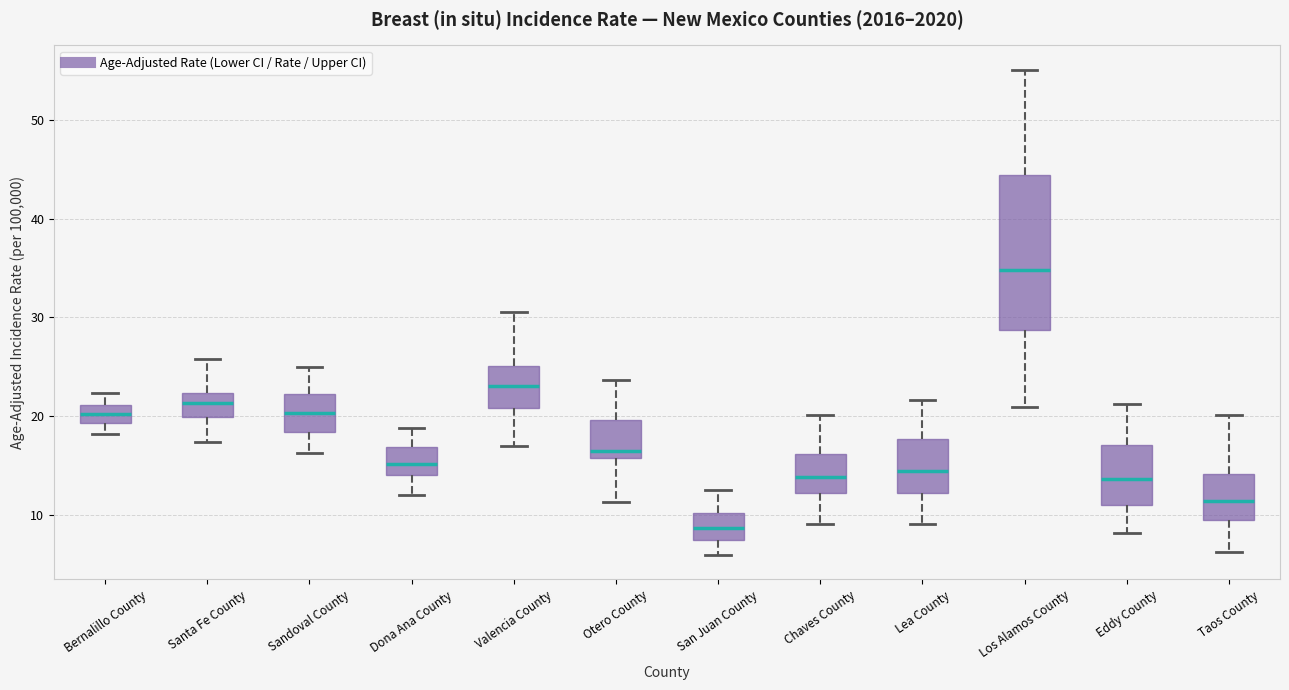

Reading left to right, transcribe this box plot: for each box, give where its median line is, the range the box spans, and where its two whiskers end, as read against the y-axis. The values are not printed on the chart, so give them approximately, as read against the axis.

Bernalillo County: median 20, box 19 to 21, whiskers 18 to 22
Santa Fe County: median 21, box 20 to 22, whiskers 17 to 26
Sandoval County: median 20, box 18 to 22, whiskers 16 to 25
Dona Ana County: median 15, box 14 to 17, whiskers 12 to 19
Valencia County: median 23, box 21 to 25, whiskers 17 to 31
Otero County: median 17, box 16 to 20, whiskers 11 to 24
San Juan County: median 9, box 7 to 10, whiskers 6 to 13
Chaves County: median 14, box 12 to 16, whiskers 9 to 20
Lea County: median 14, box 12 to 18, whiskers 9 to 22
Los Alamos County: median 35, box 29 to 44, whiskers 21 to 55
Eddy County: median 14, box 11 to 17, whiskers 8 to 21
Taos County: median 11, box 9 to 14, whiskers 6 to 20